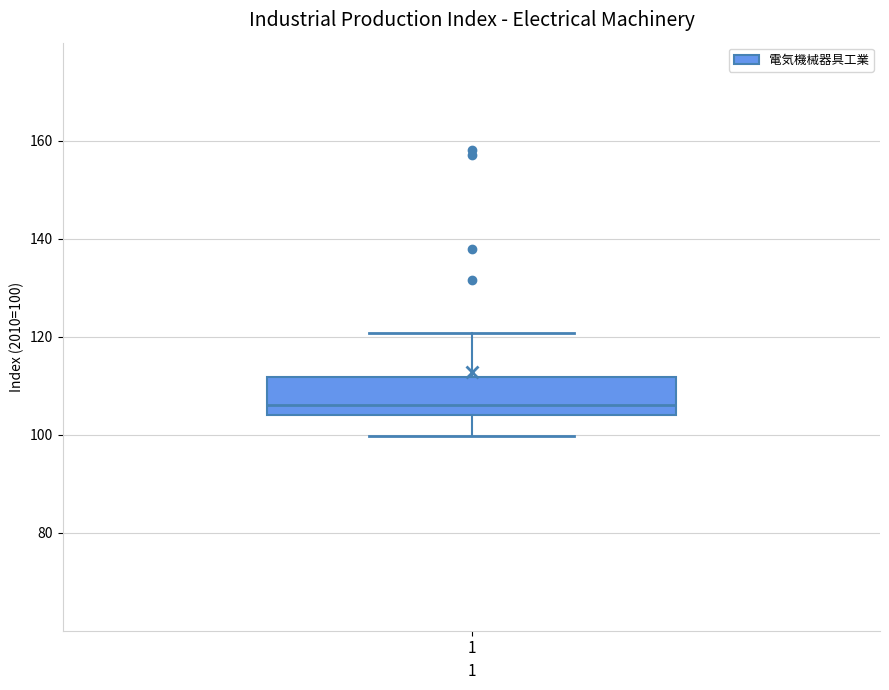

Transcribe this box plot: give where the median line is, the range the box spans, and where the two whiskers end, as read against the y-axis. The values are not printed on the chart, so give them approximately, as read against the axis.

median 106, box 104 to 112, whiskers 100 to 120